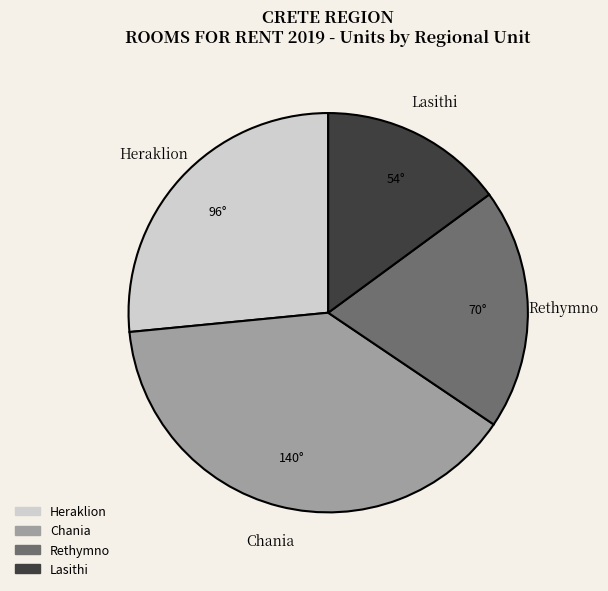

What is the ratio of the value at Lasithi to the value at Chania?

0.4